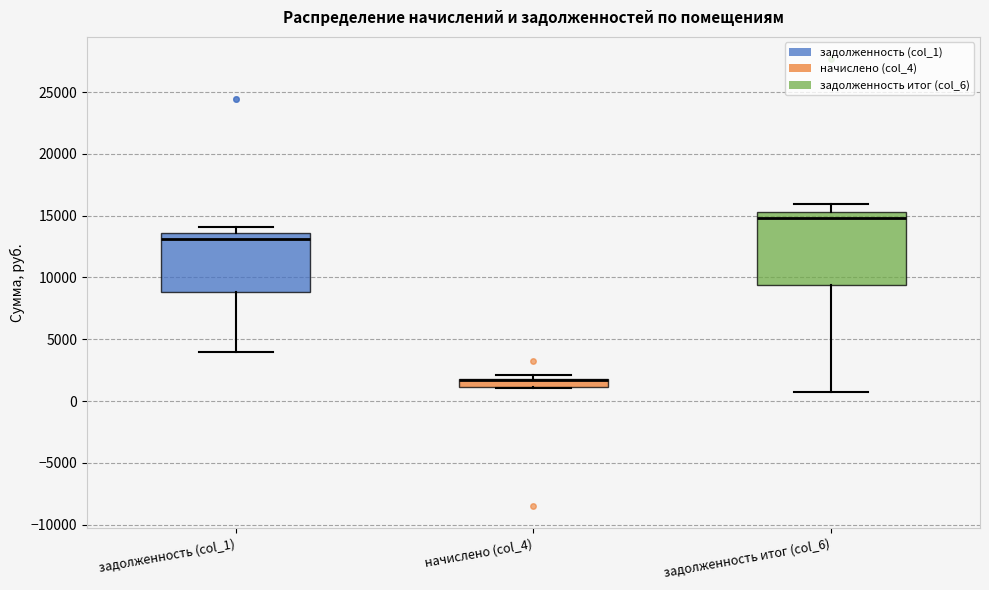

Comparing the boxes themselves (not the whiskers), which one is the tallest?

задолженность итог (col_6)